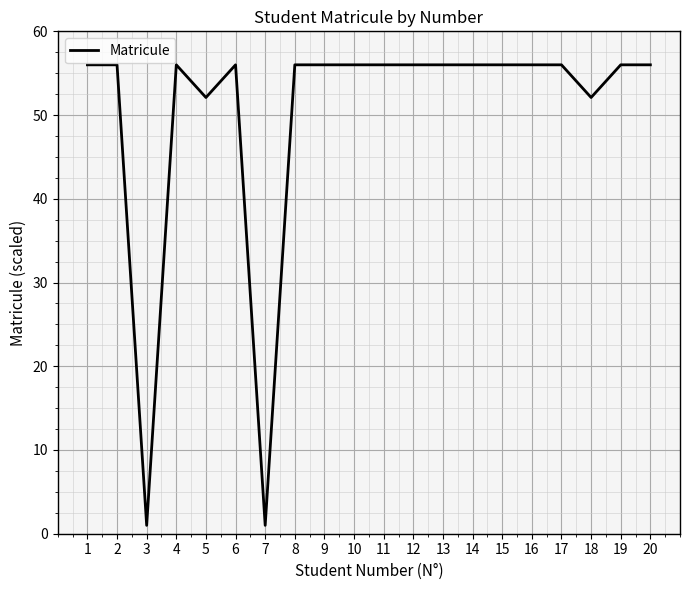

What is the average value?

50.1